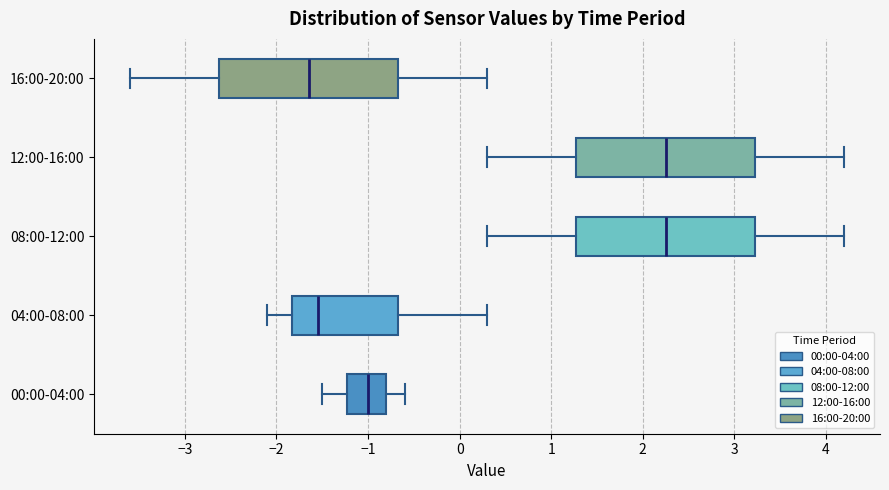

Where does the left whisker of the box for 04:00-08:00 end on the x-axis? The values are not printed on the chart, so give them approximately, as read against the axis.

-2.1